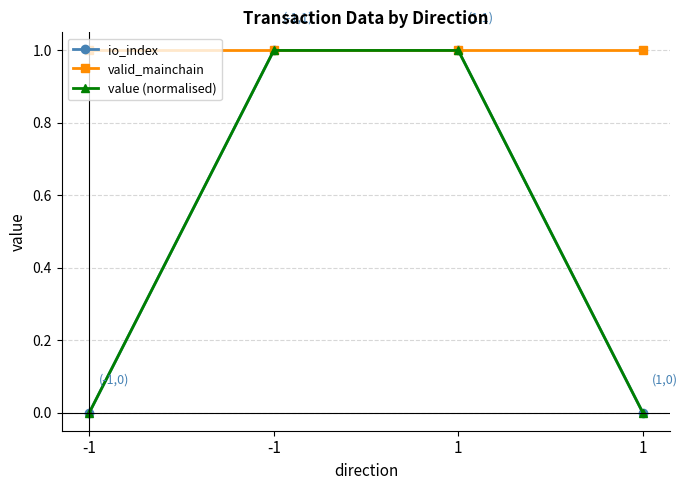

At which category is the sum across all series the highest?

-1